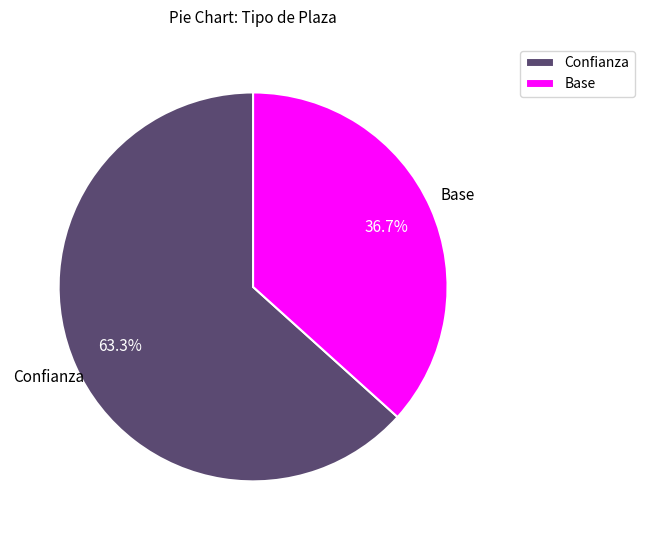

What portion of the pie excludes Confianza?

36.7%